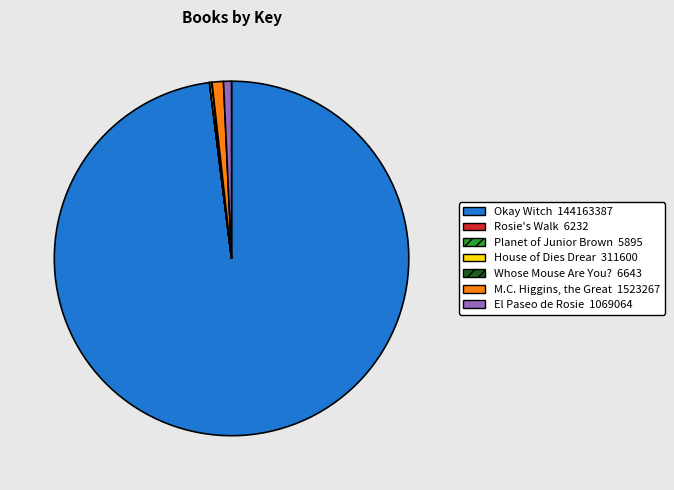

Between El Paseo de Rosie and Okay Witch, which is larger?

Okay Witch